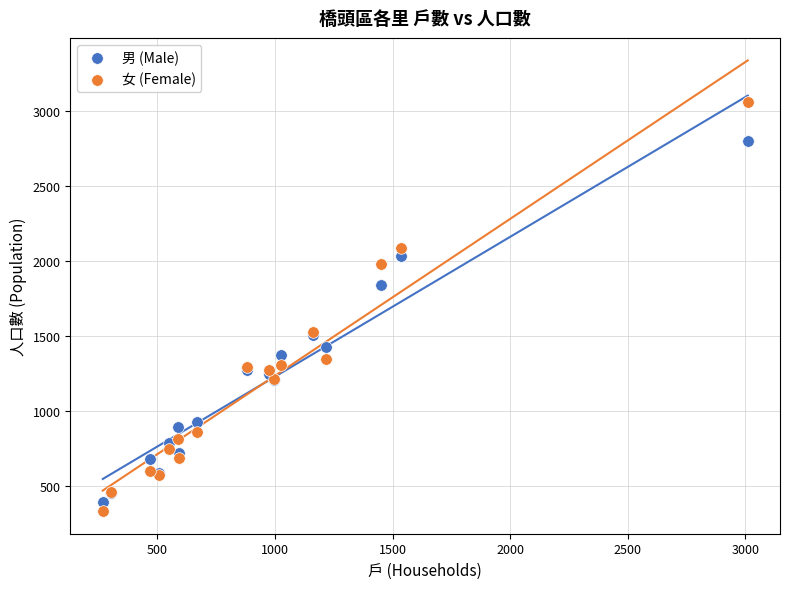

What is the X range (max minus min) for the scatter plot?

2742